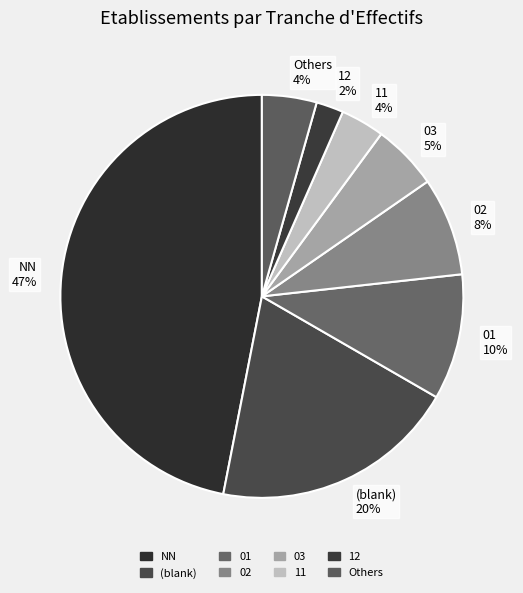

Is it true that 03 5% is 18% of the pie?

False